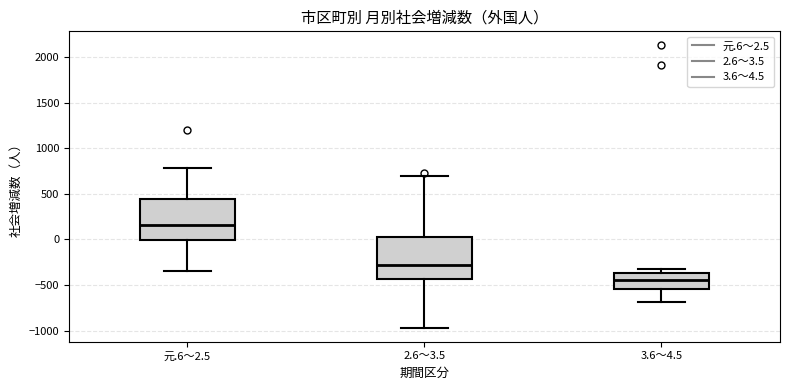

Reading left to right, transcribe this box plot: for each box, give where its median line is, the range the box spans, and where its two whiskers end, as read against the y-axis. The values are not printed on the chart, so give them approximately, as read against the axis.

元.6～2.5: median 150, box 0 to 450, whiskers -350 to 800
2.6～3.5: median -300, box -450 to 0, whiskers -950 to 700
3.6～4.5: median -450, box -550 to -350, whiskers -700 to -350 (just above the box's upper edge)